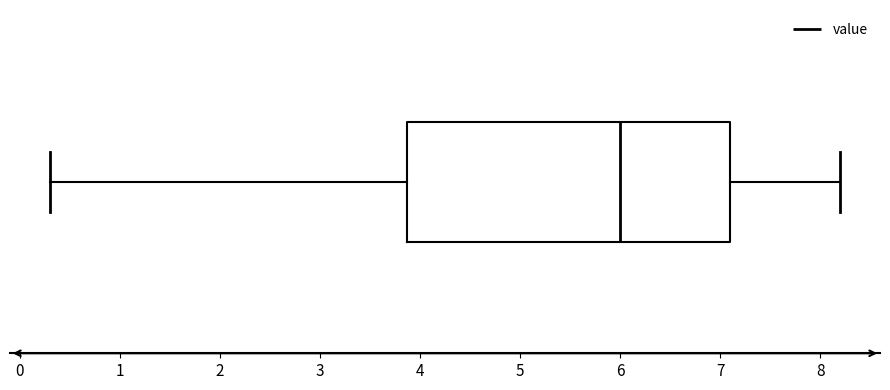

Transcribe this box plot: give where the median line is, the range the box spans, and where the two whiskers end, as read against the x-axis. The values are not printed on the chart, so give them approximately, as read against the axis.

median 6.0, box 3.9 to 7.1, whiskers 0.3 to 8.2